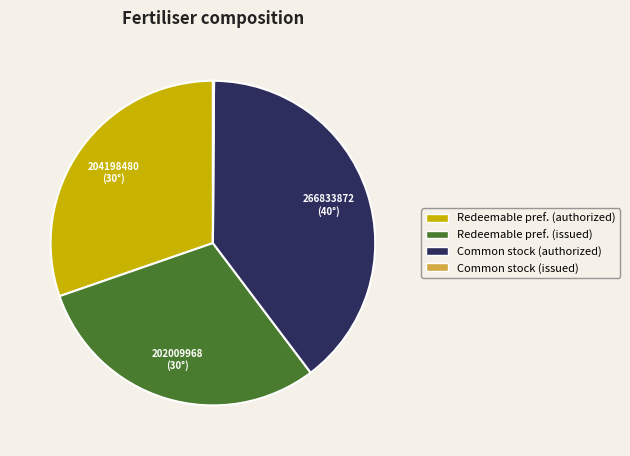

Combined, do Redeemable pref. (issued) and Redeemable pref. (authorized) account for over 50%?

Yes